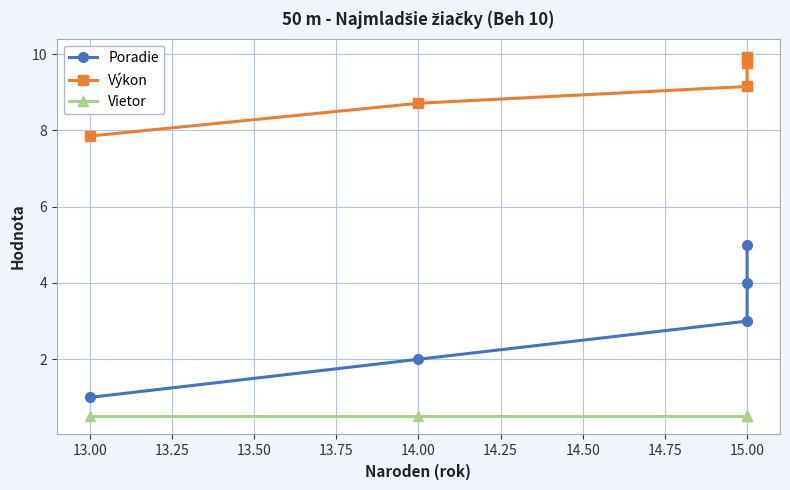

Rank the series at 14.00 from highest to lowest value.

Výkon, Poradie, Vietor